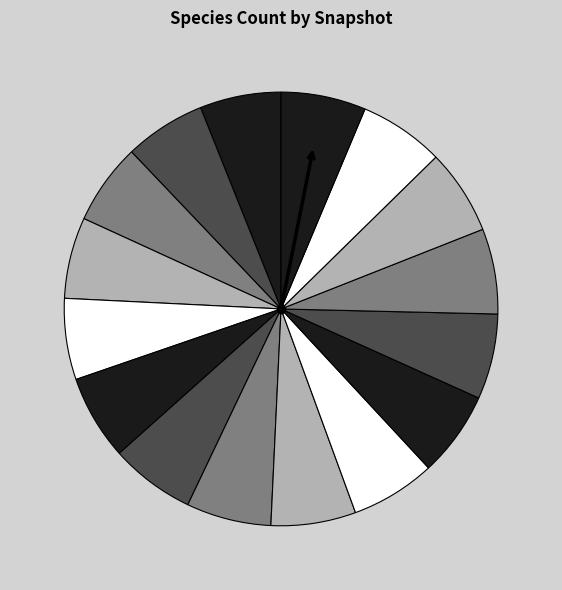

Rank the categories by value from lowest to highest.

2017-12-22, 2018-04-09, 2018-07-11, 2018-09-28, 2019-01-01, 2019-04-06, 2019-07-01, 2019-10-09, 2020-01-01, 2020-04-01, 2021-07-01, 2021-10-01, 2020-07-01, 2020-10-01, 2021-01-01, 2021-04-01